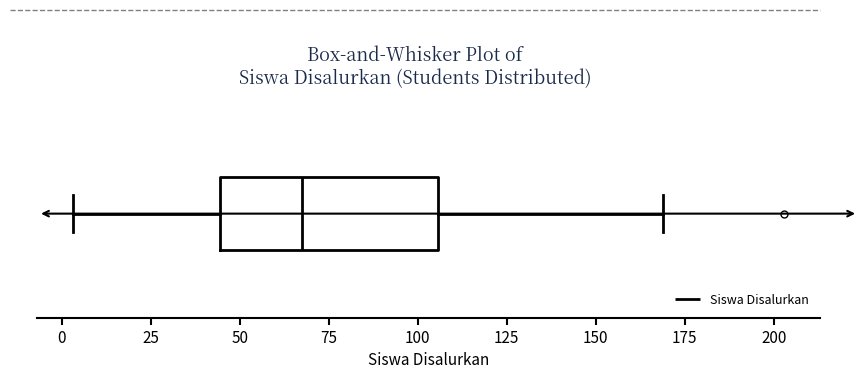

Where does the right whisker of the box end on the x-axis? The values are not printed on the chart, so give them approximately, as read against the axis.

170